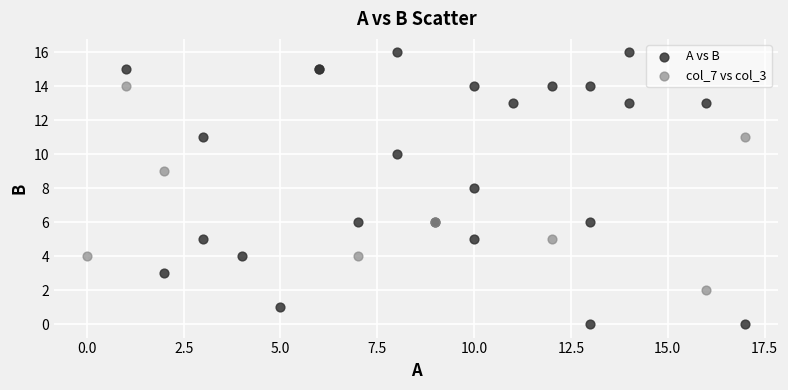

Which series contains the lowest Y value?

A vs B